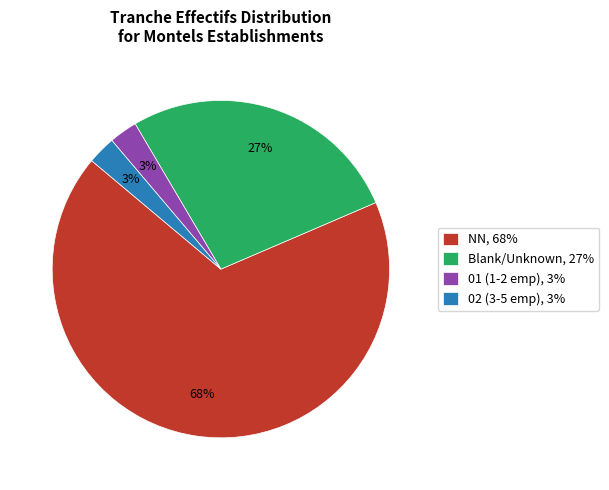

Combined, do 02 (3-5 emp), 3% and 01 (1-2 emp), 3% account for over 50%?

No